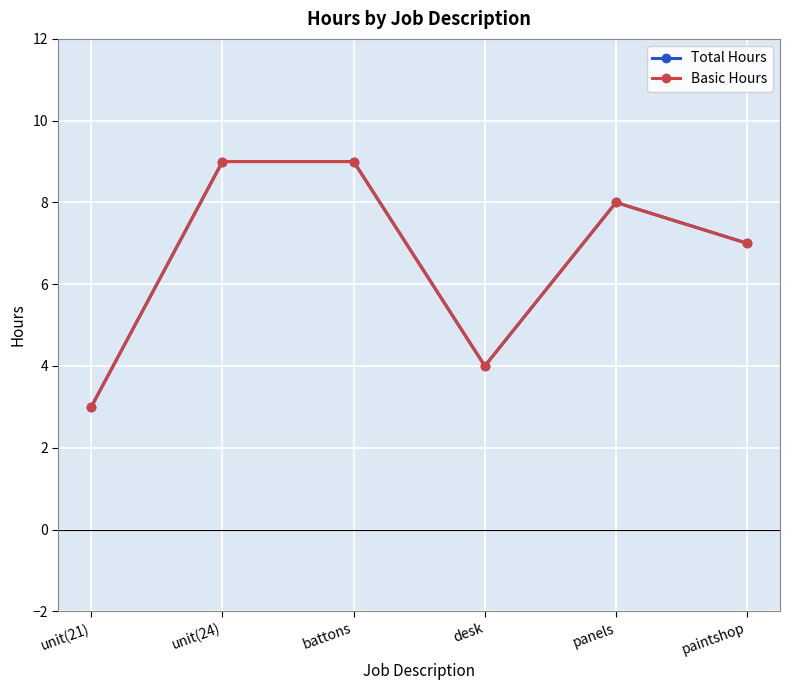

True or false: Basic Hours and Total Hours intersect in this chart.

False